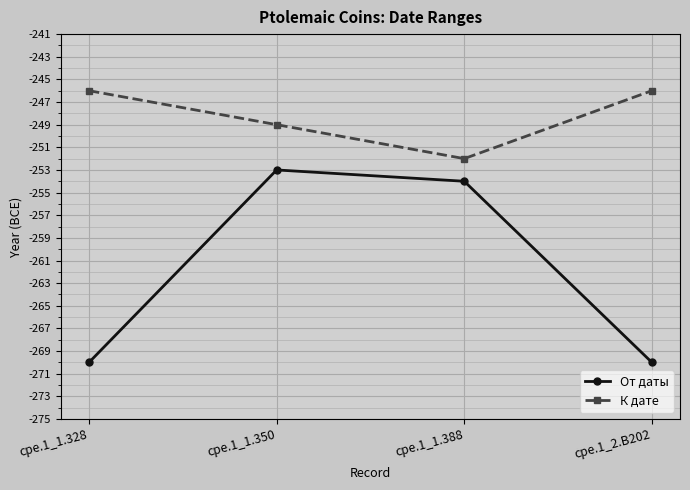

Which series has the widest spread of values?

От даты